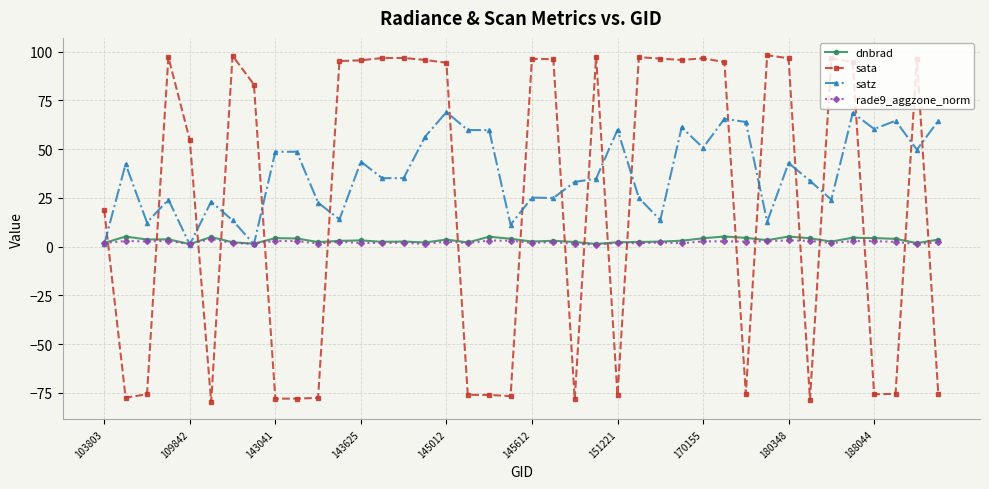

What is the value of the satz point at the 4th from the left?

24.1